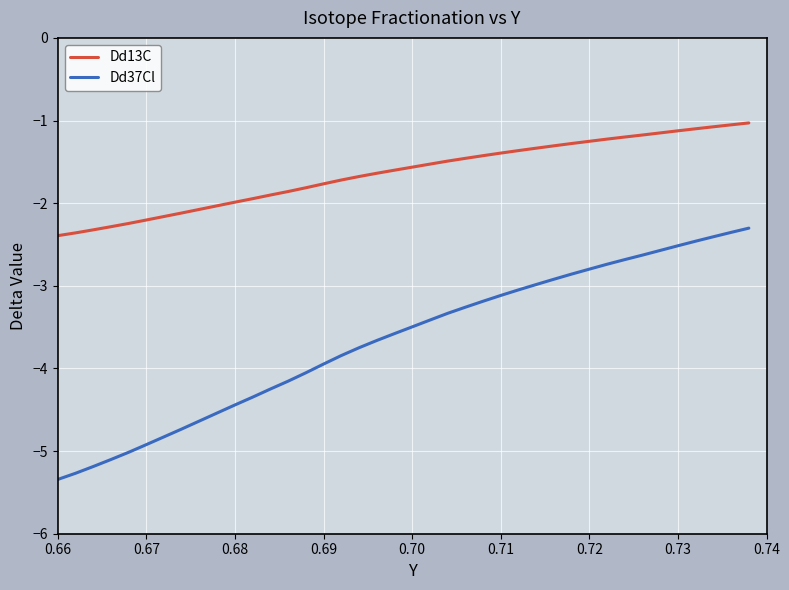

What is the difference between the maximum and second lowest values in the Dd37Cl series?

3.0